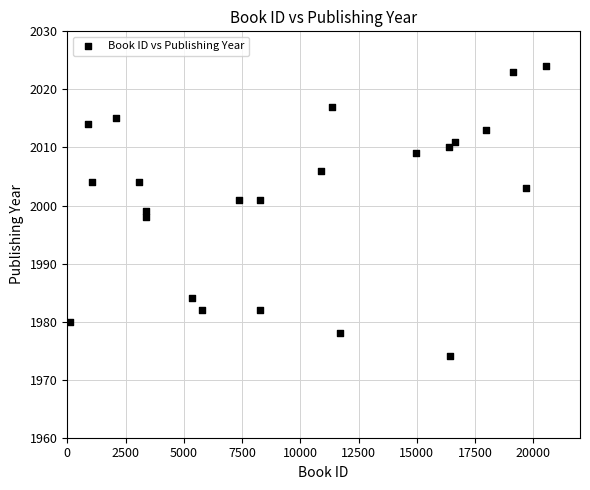

What is the range of Y values (max minus min)?

50